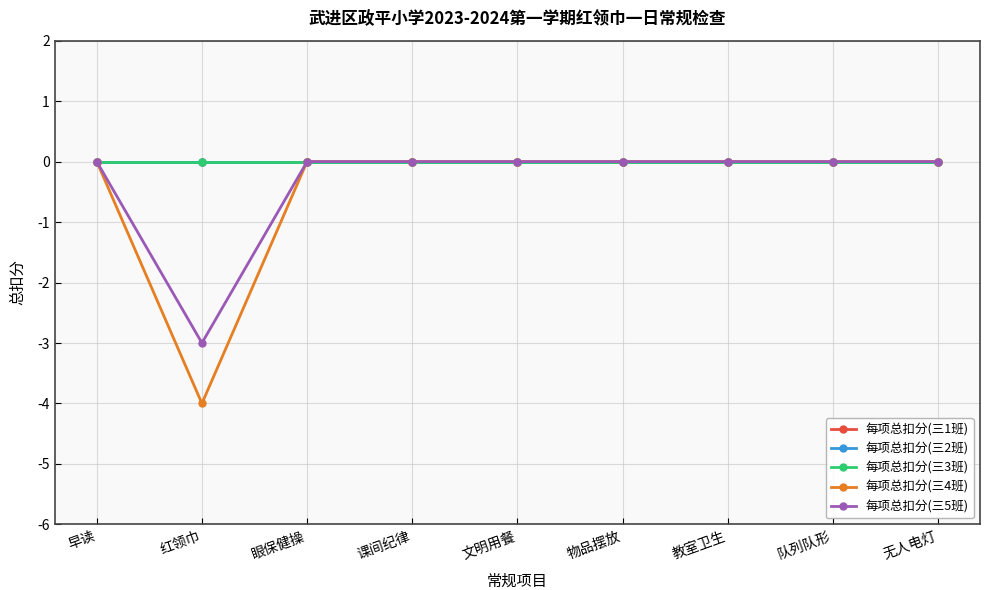

The 每项总扣分(三4班) series shows 0 at 队列队形. True or false?

True